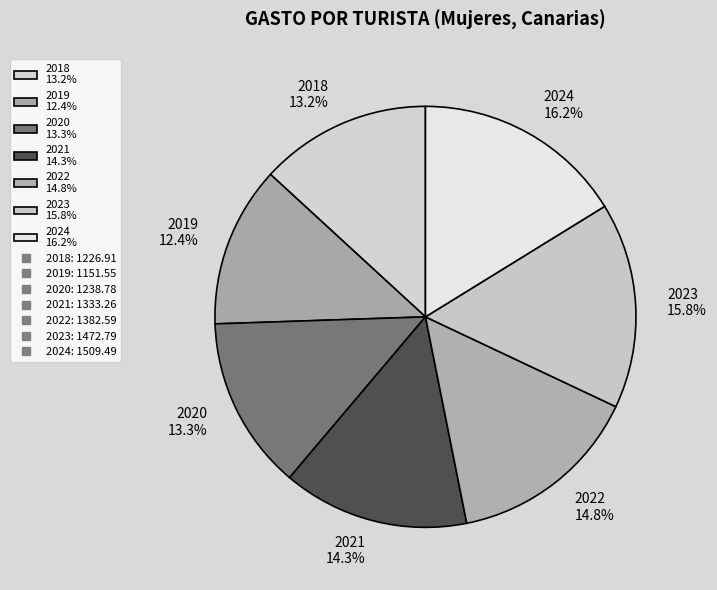

To the nearest percent, what portion does 2018 represent?

13%